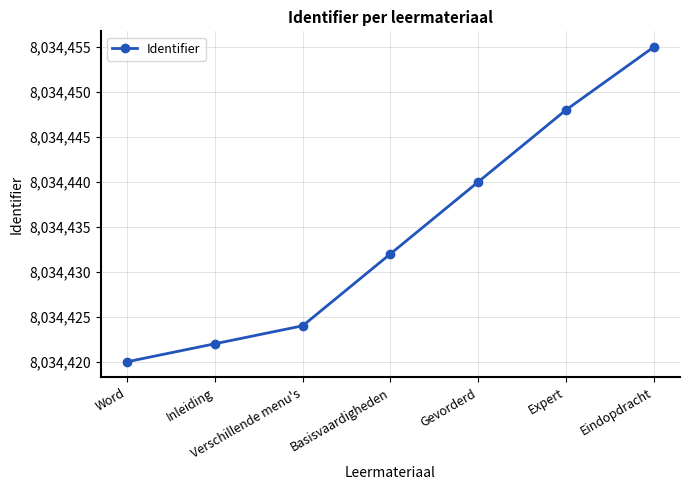

Rank the categories by value from highest to lowest.

Eindopdracht, Expert, Gevorderd, Basisvaardigheden, Verschillende menu's, Inleiding, Word